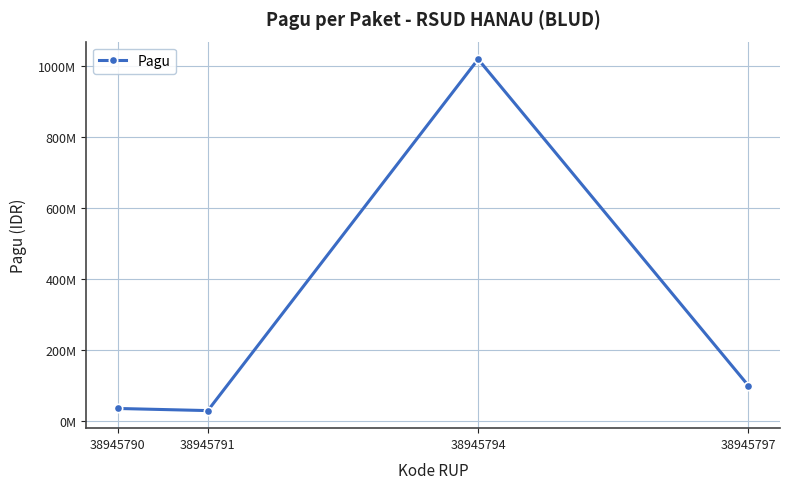

Rank the categories by value from highest to lowest.

38945794, 38945797, 38945790, 38945791